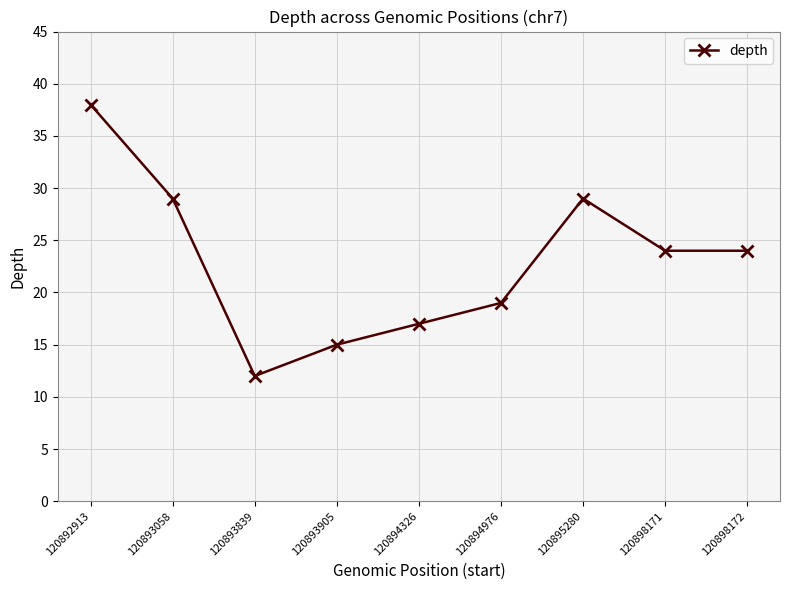

What is the sum of all values?

207